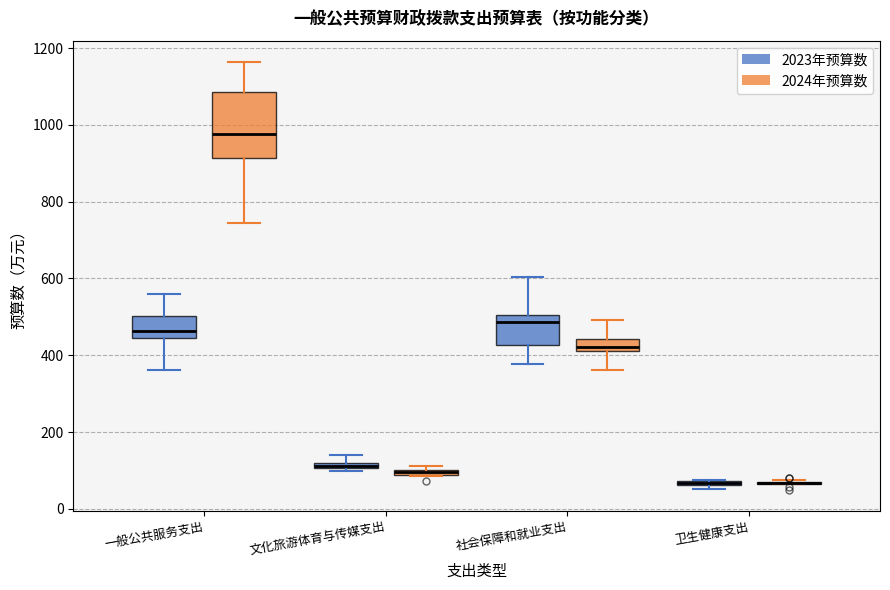

Comparing the boxes themselves (not the whiskers), which one is the tallest?

一般公共服务支出 (2024年预算数)